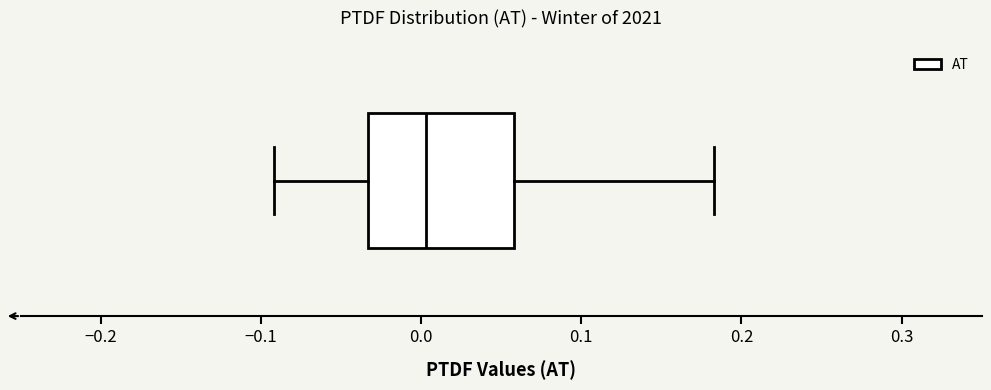

Transcribe this box plot: give where the median line is, the range the box spans, and where the two whiskers end, as read against the x-axis. The values are not printed on the chart, so give them approximately, as read against the axis.

median 0.00, box -0.03 to 0.06, whiskers -0.09 to 0.18